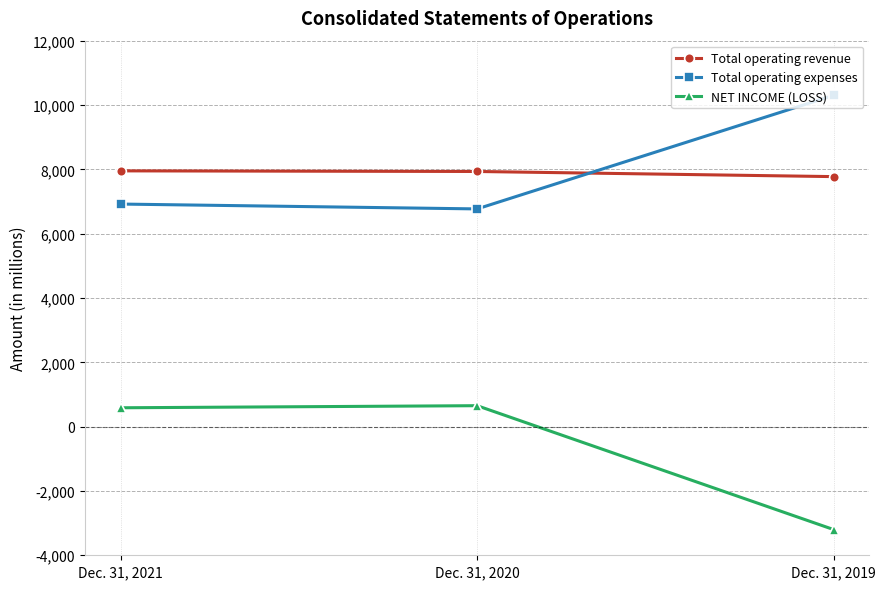

Rank the series by their maximum value, from highest to lowest.

Total operating expenses, Total operating revenue, NET INCOME (LOSS)